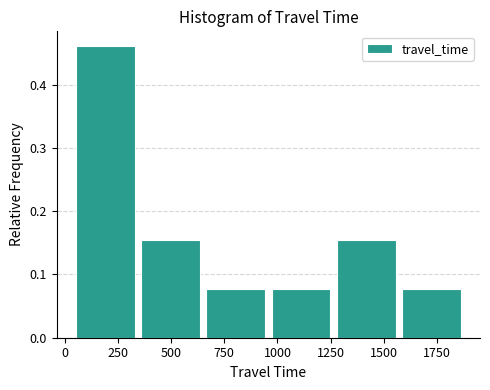

Reading left to right, list every bar in this chart as the range it spans on the x-axis followed by its height. Neither the bar edges nor the heights are printed on the chart, so give them approximately, as read against the axes.

50 to 350: 0.46
350 to 650: 0.15
650 to 950: 0.08
950 to 1300: 0.08
1300 to 1600: 0.15
1600 to 1900: 0.08